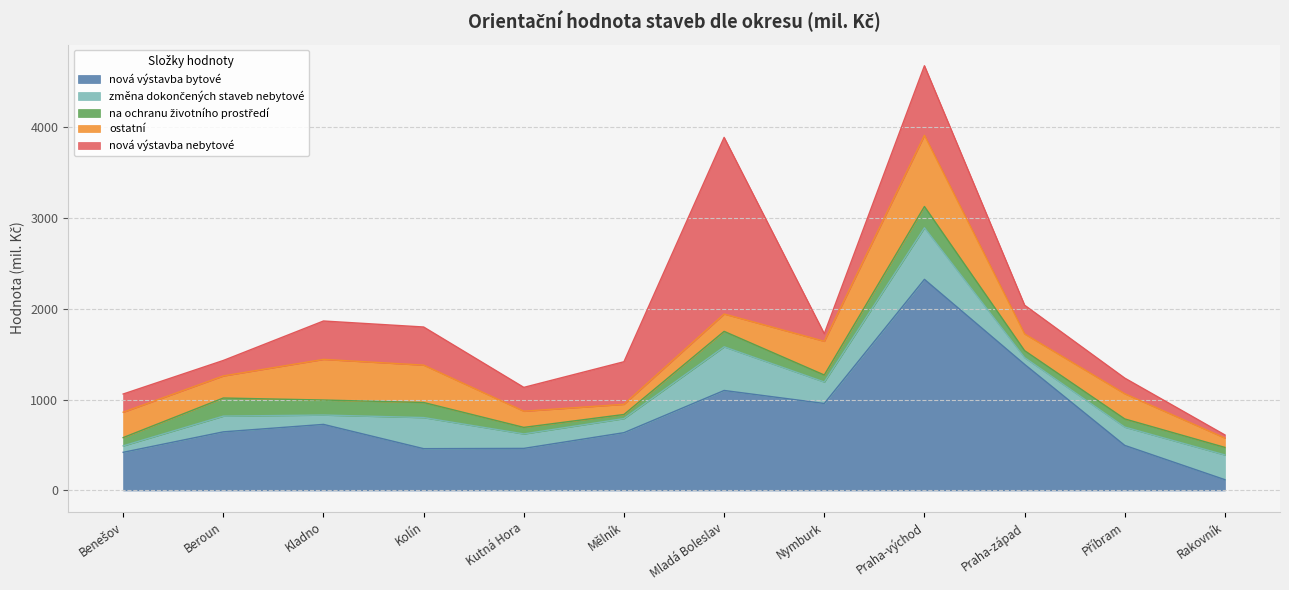

Which series has the largest range (max minus min)?

nová výstavba bytové